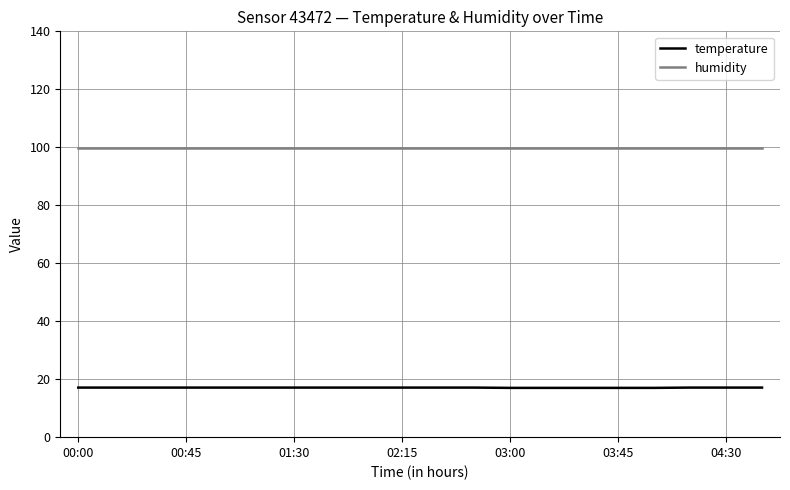

Rank the series by their average value, from lowest to highest.

temperature, humidity